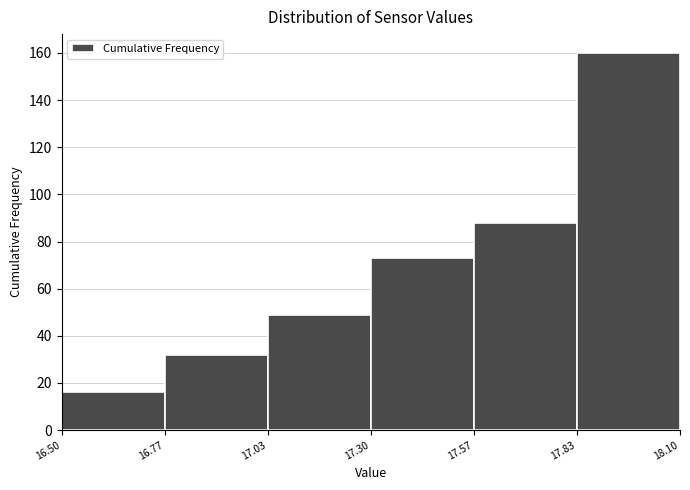

Reading left to right, list every bar in this chart as the range it spans on the x-axis followed by its height. The values are not printed on the chart, so give them approximately, as read against the axis.

16.50 to 16.77: 16
16.77 to 17.03: 32
17.03 to 17.30: 50
17.30 to 17.57: 74
17.57 to 17.83: 88
17.83 to 18.10: 160